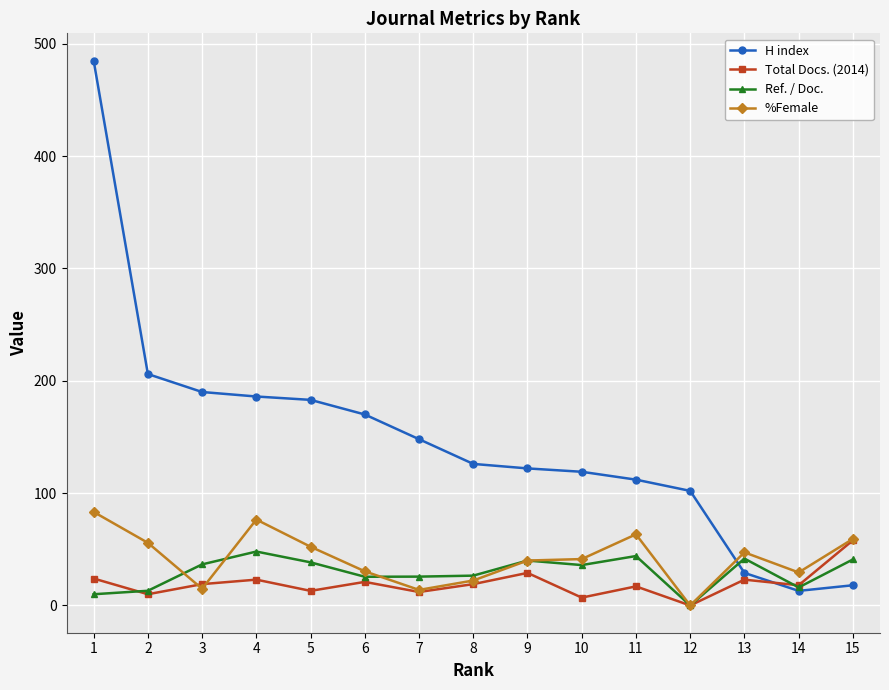

Which category has the lowest value in the %Female series?

12